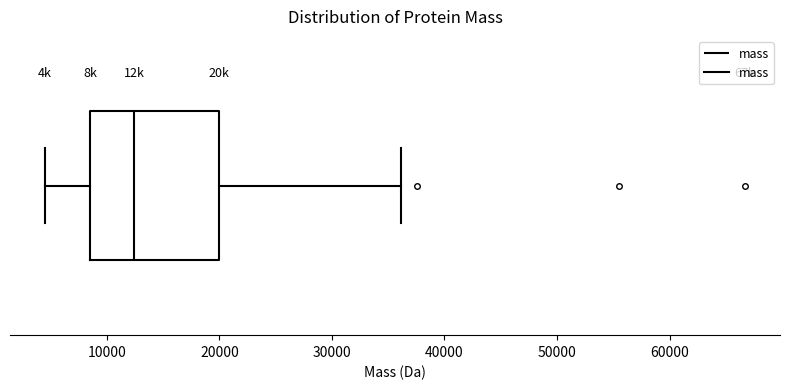

Where does the left whisker of the box end on the x-axis? The values are not printed on the chart, so give them approximately, as read against the axis.

4000